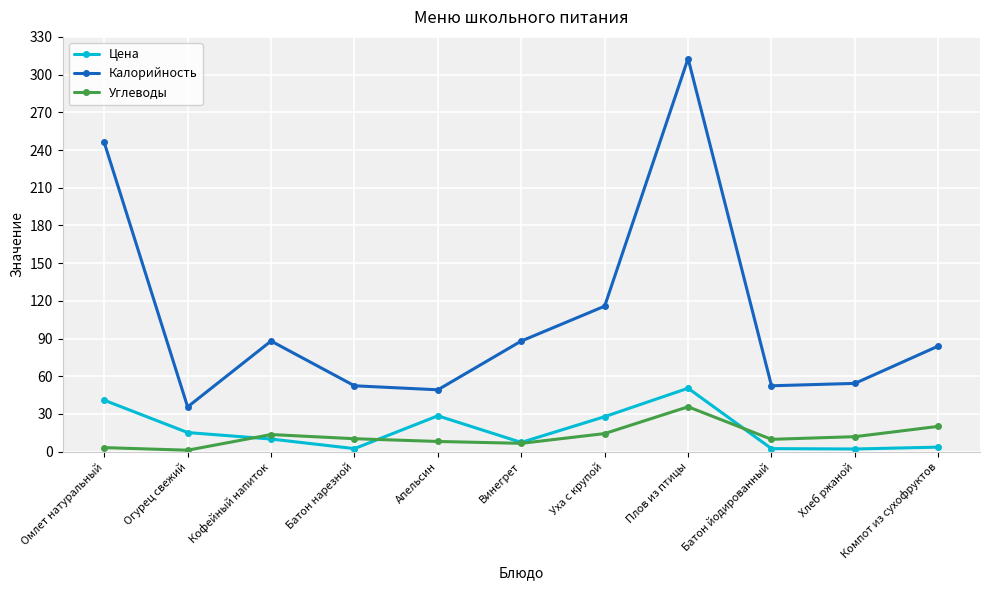

Rank the series by their maximum value, from lowest to highest.

Углеводы, Цена, Калорийность